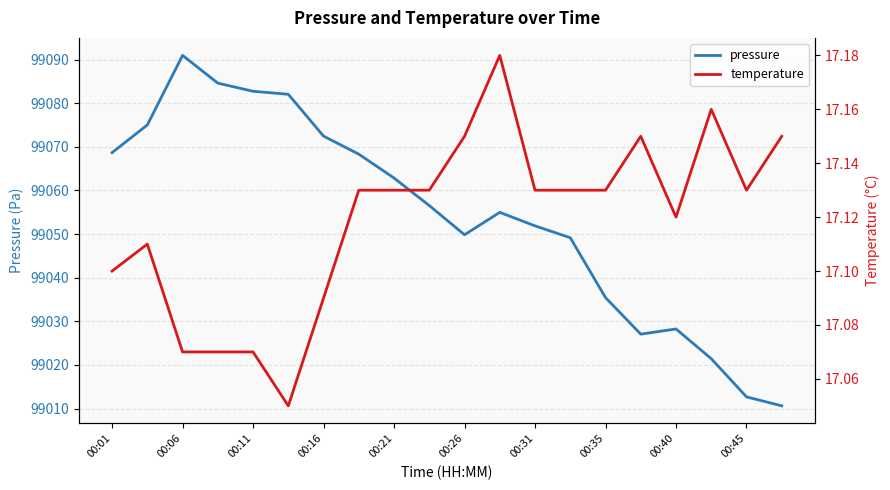

In temperature, how many points are higher than both neighbors (excluding endpoints)?

4